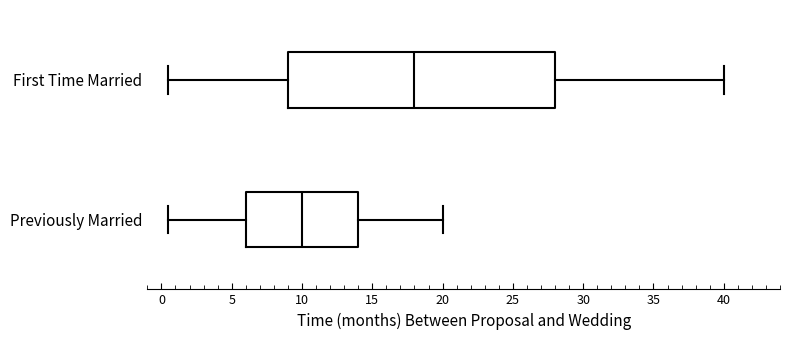

Reading bottom to top, read every box against the x-axis: the position of its median line, the range the box covers, and the ends of its whiskers. The values are not printed on the chart, so give them approximately, as read against the axis.

Previously Married: median 10.0, box 6.0 to 14.0, whiskers 0.5 to 20.0
First Time Married: median 18.0, box 9.0 to 28.0, whiskers 0.5 to 40.0